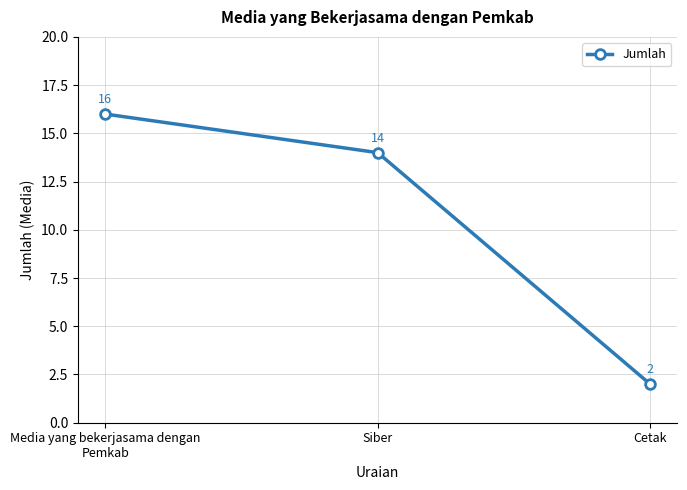

What is the difference between the values at Media yang bekerjasama dengan Pemkab and Cetak?

14